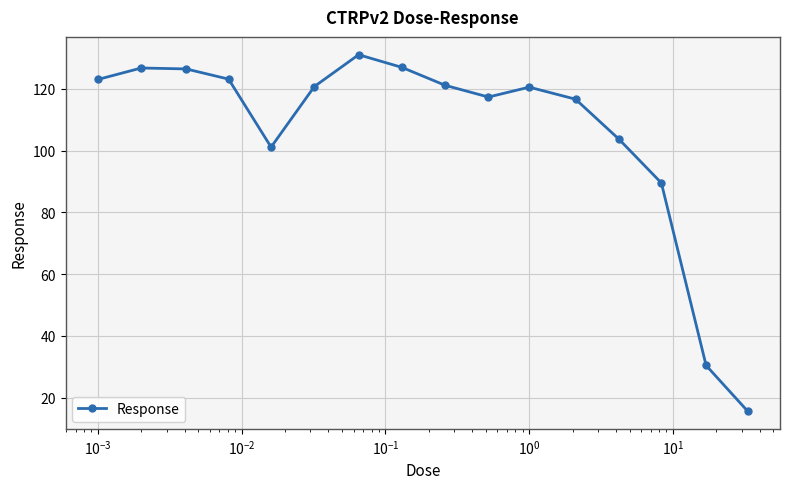

Count the number of data series in this chart.

1